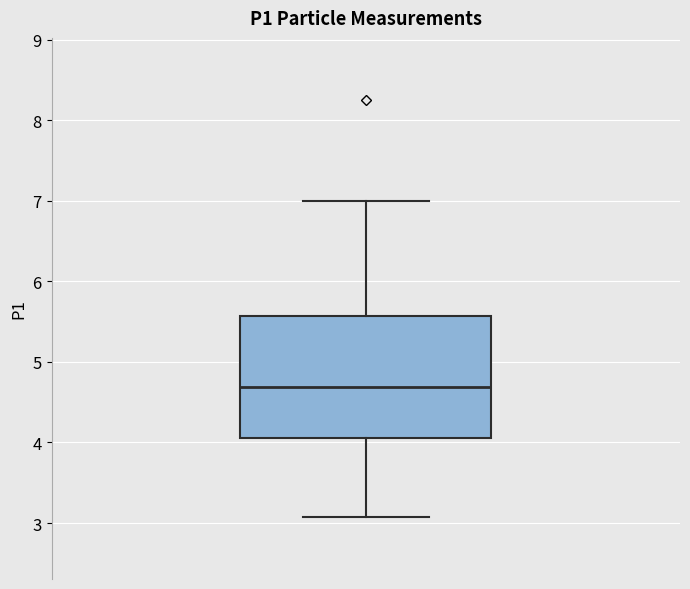

Transcribe this box plot: give where the median line is, the range the box spans, and where the two whiskers end, as read against the y-axis. The values are not printed on the chart, so give them approximately, as read against the axis.

median 4.7, box 4.1 to 5.6, whiskers 3.1 to 7.0